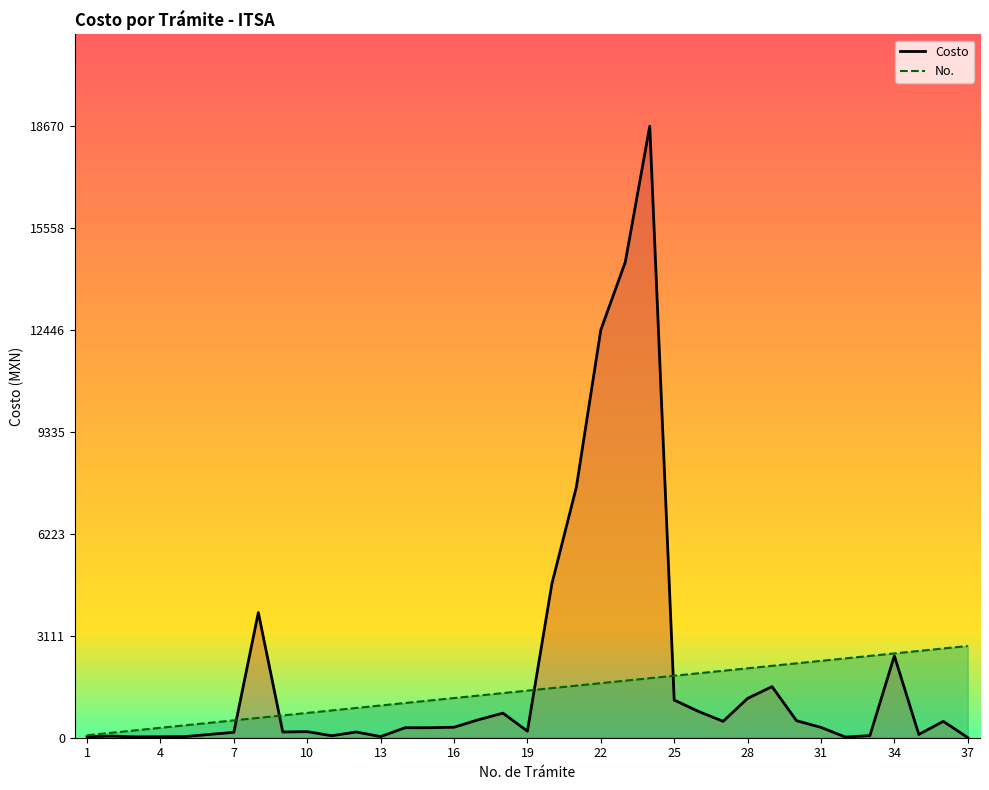

What is the sum of all Costo values?

74540.0